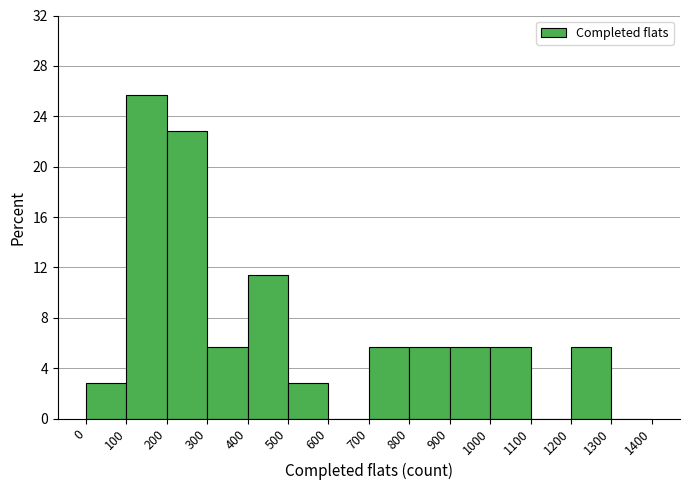

Over which range of the x-axis is the bar tallest?

100 to 200